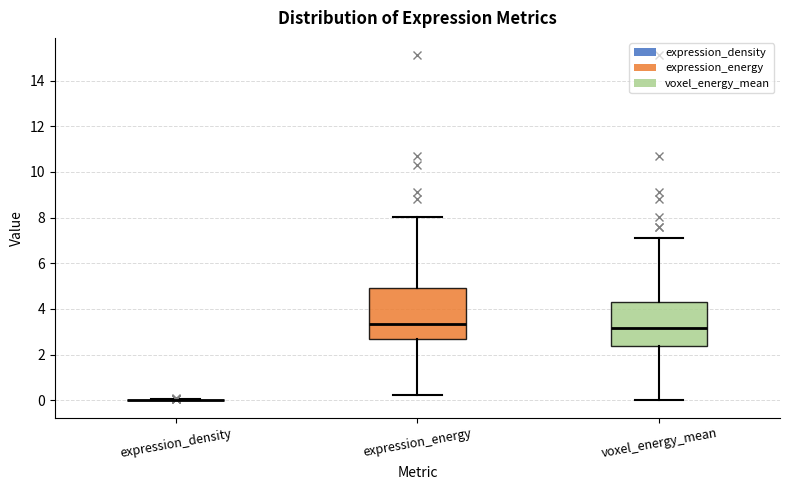

Reading left to right, transcribe this box plot: for each box, give where its median line is, the range the box spans, and where its two whiskers end, as read against the y-axis. The values are not printed on the chart, so give them approximately, as read against the axis.

expression_density: box collapsed to a line at 0.0, whiskers 0.0 to 0.0
expression_energy: median 3.4, box 2.6 to 5.0, whiskers 0.2 to 8.0
voxel_energy_mean: median 3.2, box 2.4 to 4.2, whiskers 0.0 to 7.0